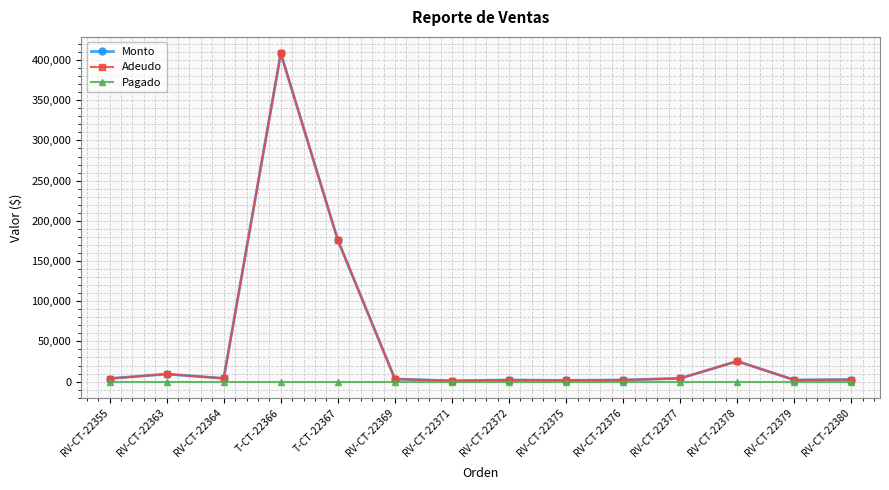

What is the total value across all series at T-CT-22367?

352000